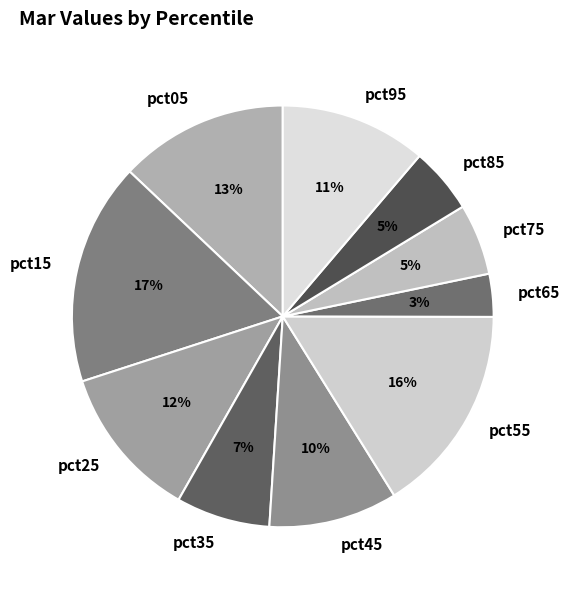

To the nearest percent, what percentage of the pie is pct75?

5%